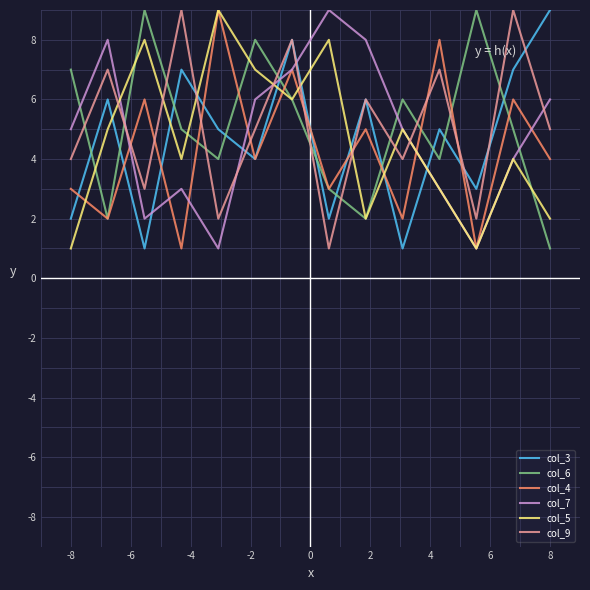

What is the maximum value shown in the chart?

9